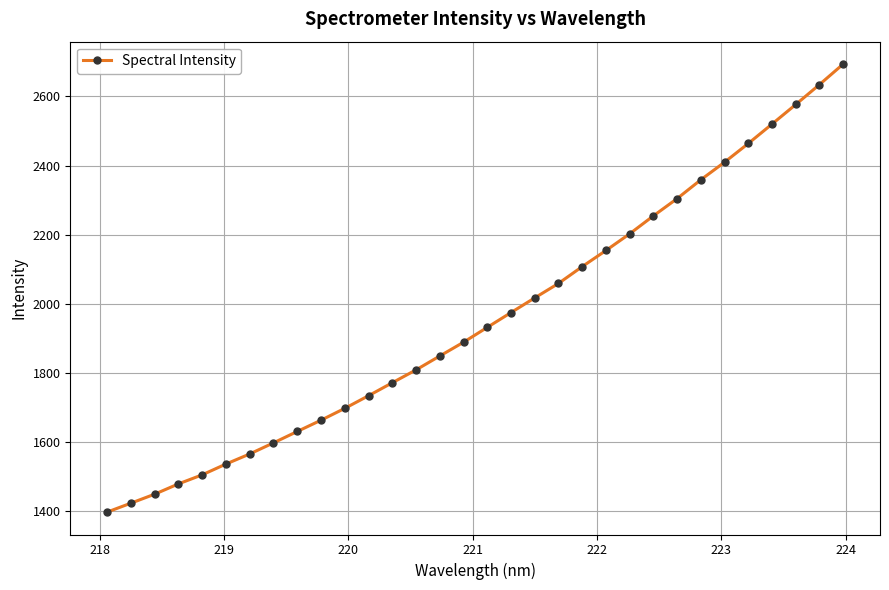

True or false: the data has more than 2 interior local peaks.

False